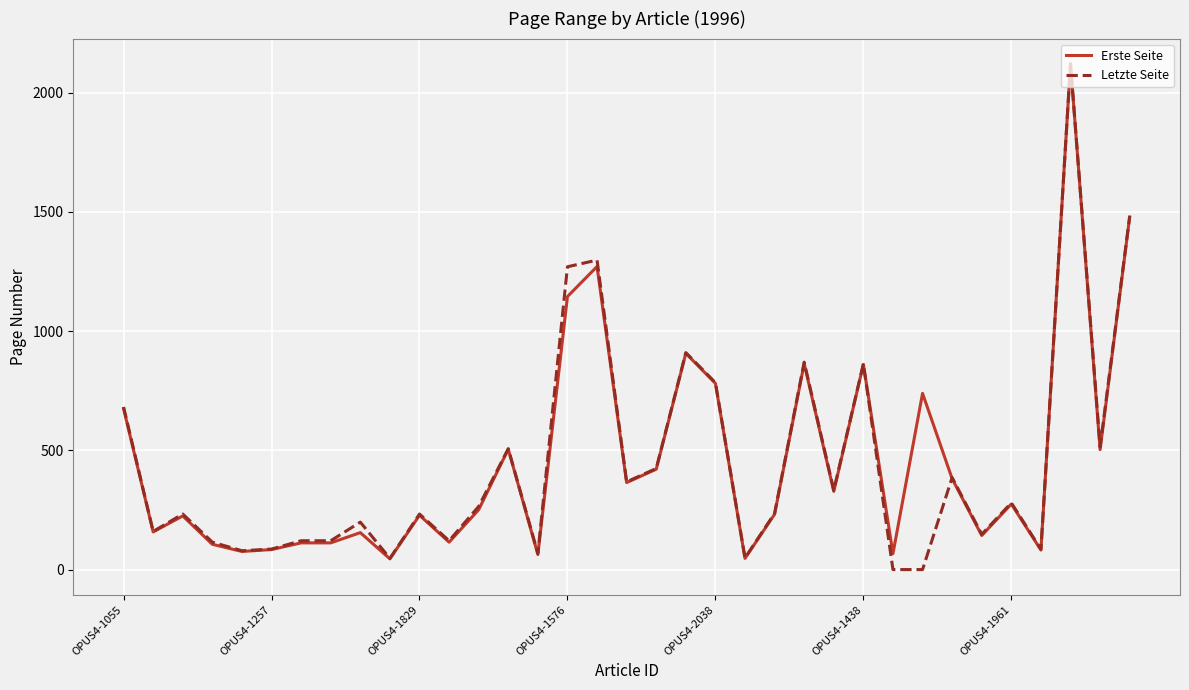

How many categories are shown in the chart?

35